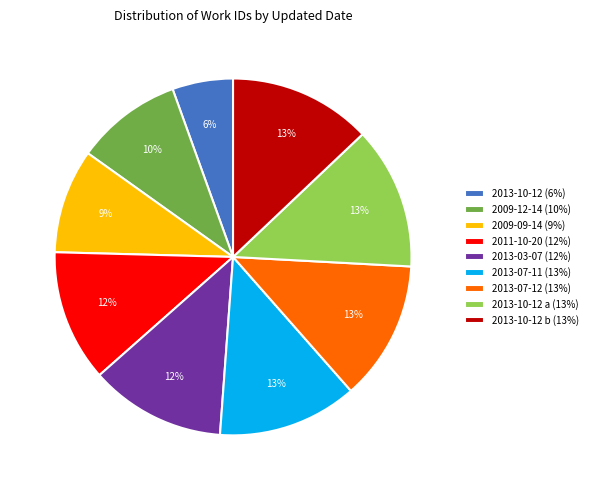

To the nearest percent, what is the difference between the largest and smallest slice percentages?

7%